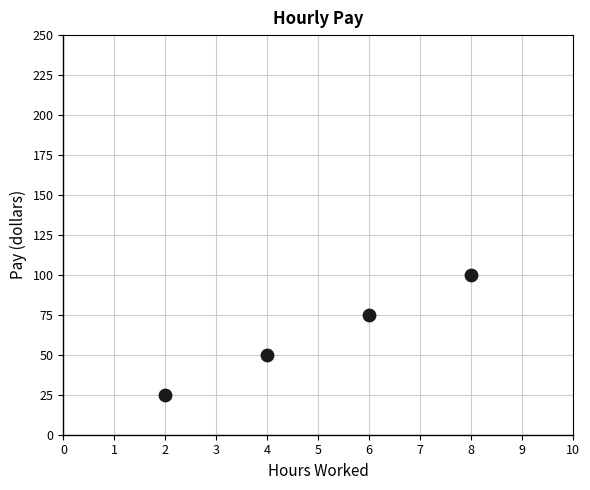

What is the range of X values (max minus min)?

6